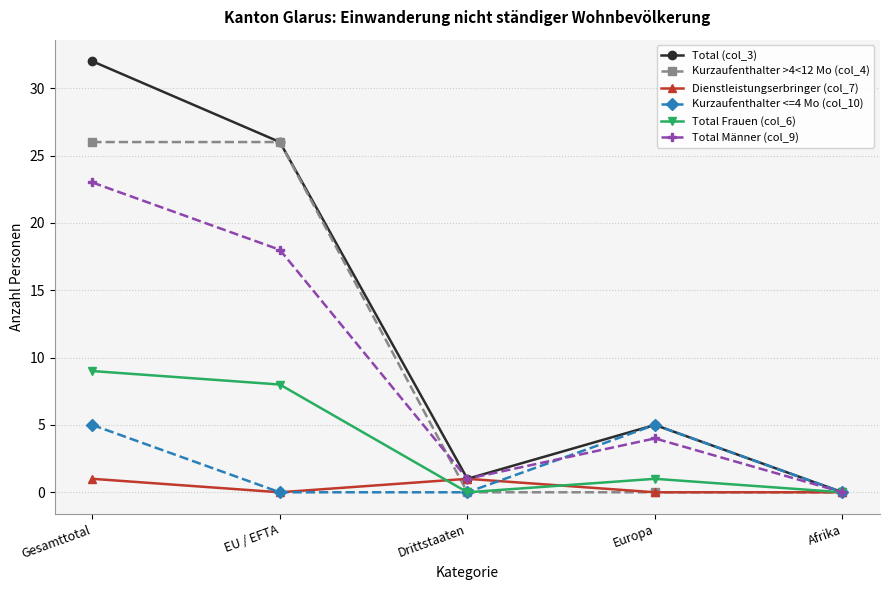

Does the chart have visible grid lines?

Yes